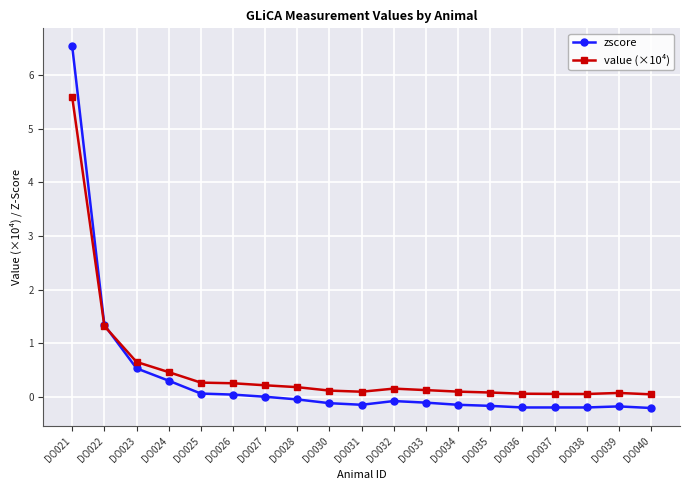

Rank the series by their average value, from lowest to highest.

zscore, value (×10⁴)